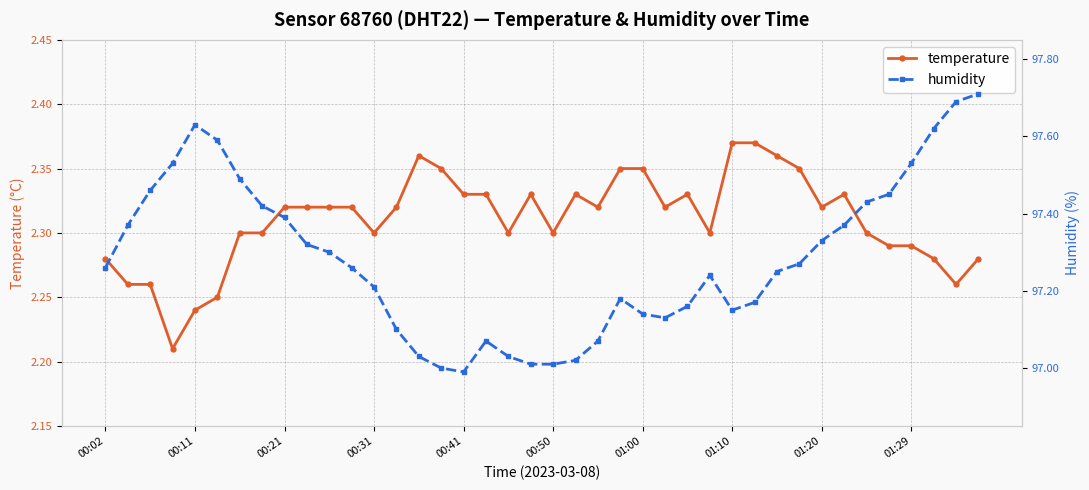

How many temperature values are between 2 and 3?

40